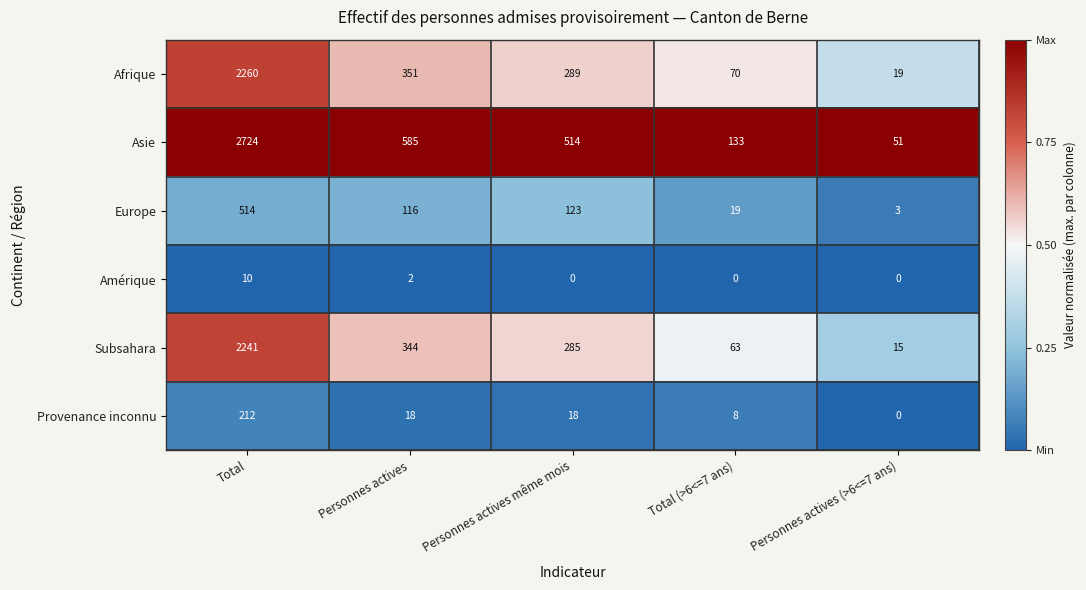

The value of Asie at Personnes actives même mois is 514. True or false?

True